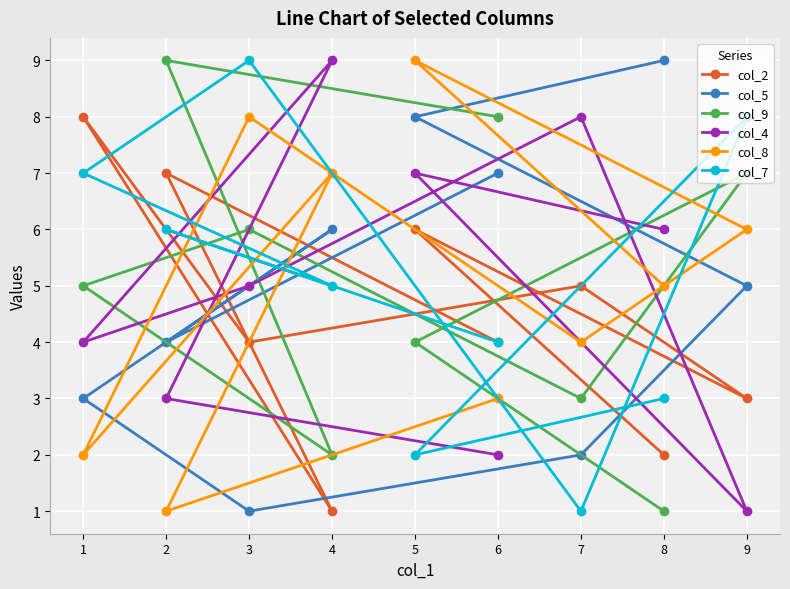

What is the difference between the second highest and minimum values in the col_7 series?

7